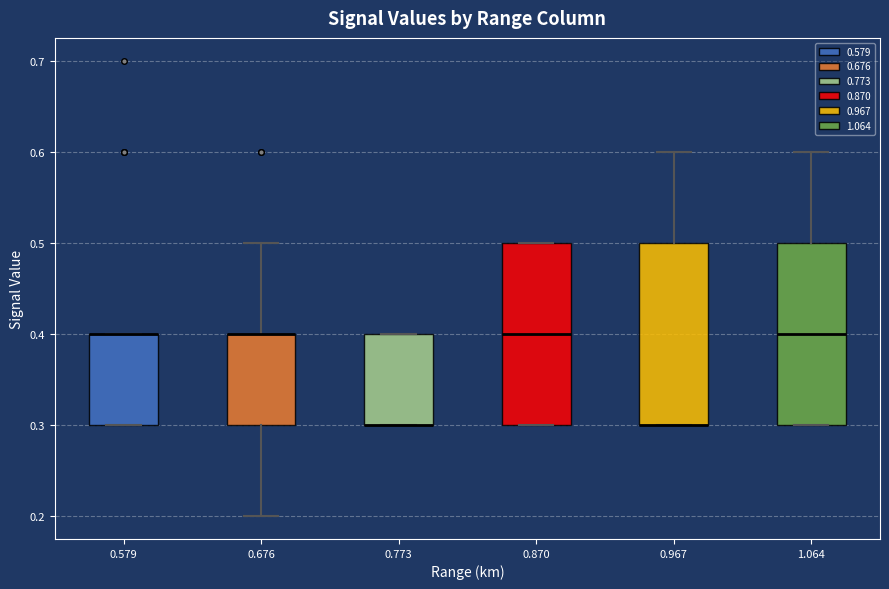

Reading left to right, read every box against the y-axis: the position of its median line, the range the box covers, and the ends of its whiskers. The values are not printed on the chart, so give them approximately, as read against the axis.

0.579: median 0.4 (drawn on the box's upper edge), box 0.3 to 0.4, whiskers 0.3 to 0.4
0.676: median 0.4 (drawn on the box's upper edge), box 0.3 to 0.4, whiskers 0.2 to 0.5
0.773: median 0.3 (drawn on the box's lower edge), box 0.3 to 0.4, whiskers 0.3 to 0.4
0.870: median 0.4, box 0.3 to 0.5, whiskers 0.3 to 0.5
0.967: median 0.3 (drawn on the box's lower edge), box 0.3 to 0.5, whiskers 0.3 to 0.6
1.064: median 0.4, box 0.3 to 0.5, whiskers 0.3 to 0.6